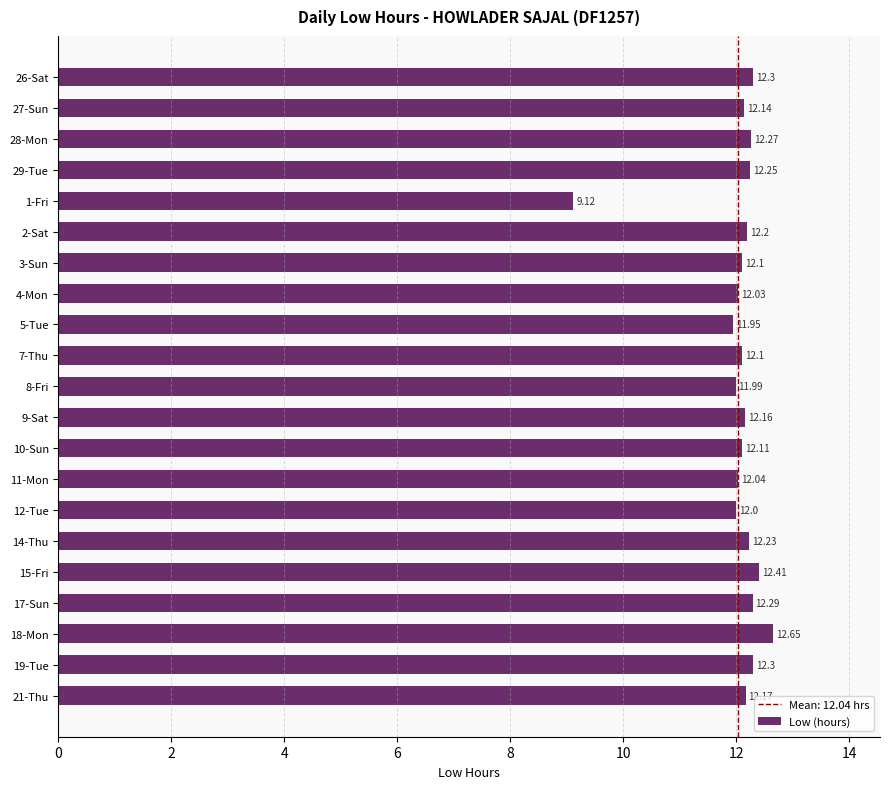

What is the sum of the values at 9-Sat and 26-Sat?

24.5